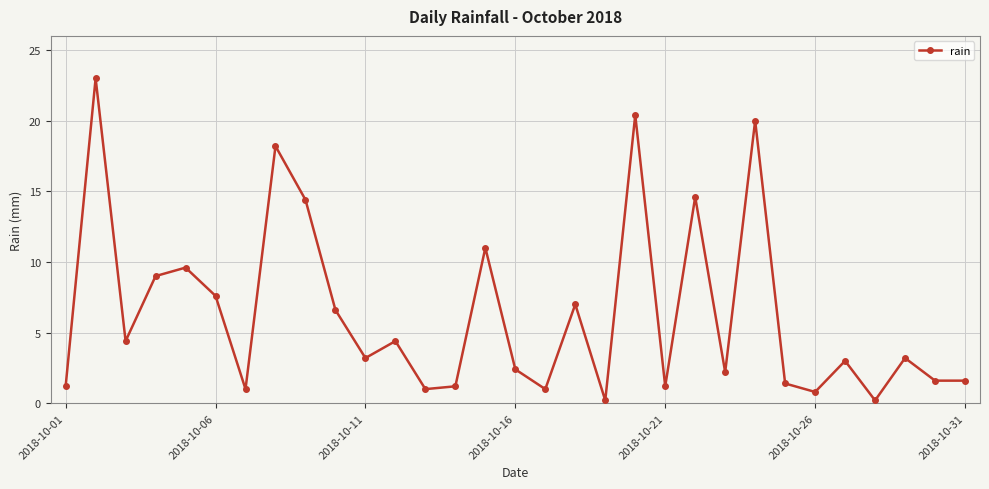

What is the difference between the maximum and second lowest values?

22.8